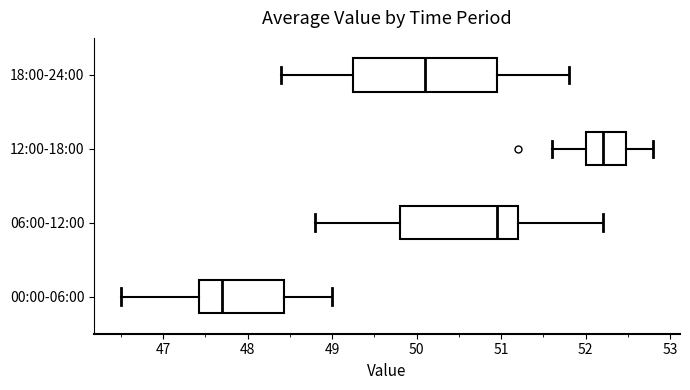

Which box's median line is the furthest to the left?

00:00-06:00